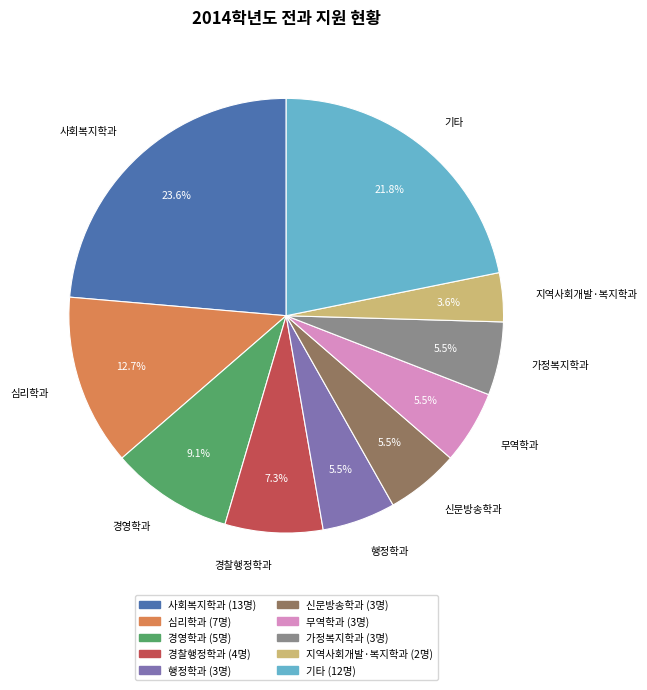

Between 가정복지학과 and 심리학과, which is larger?

심리학과